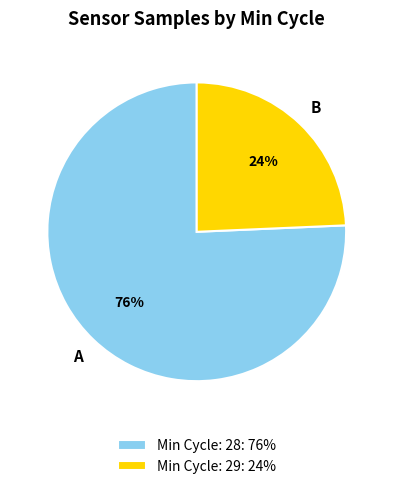

Approximately how many times larger is the value at Min Cycle: 29: 24% compared to Min Cycle: 28: 76%?

0.3